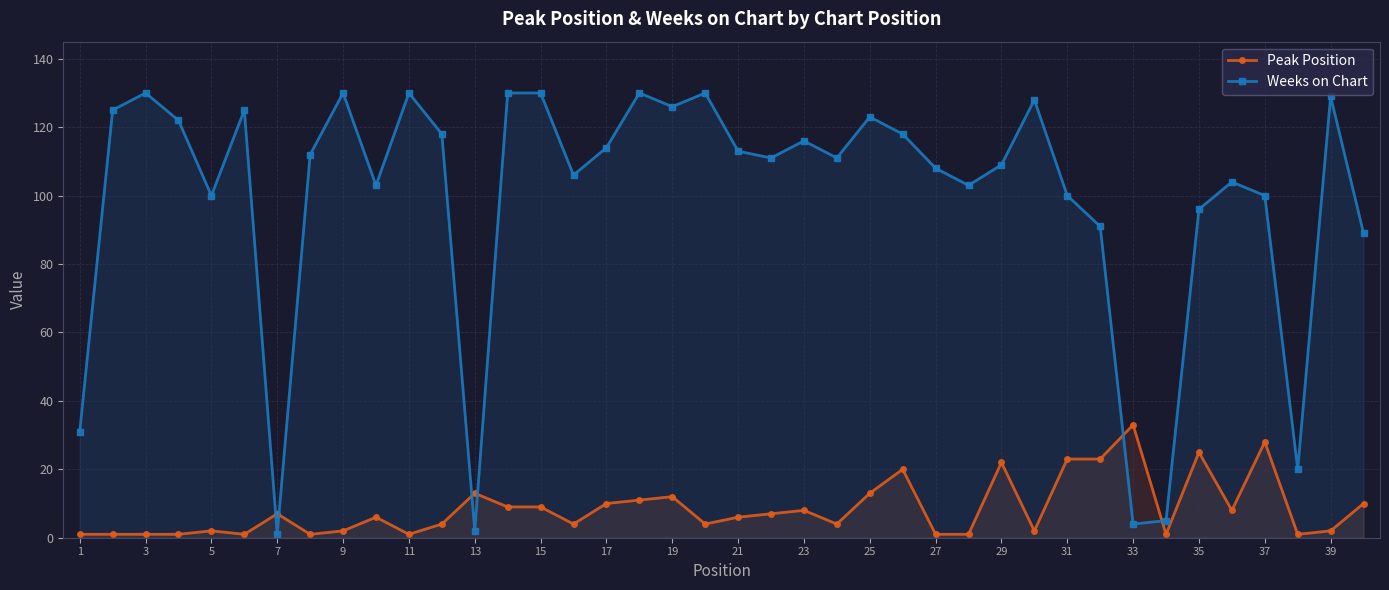

Which series changed the most between 17 and 32?

Weeks on Chart